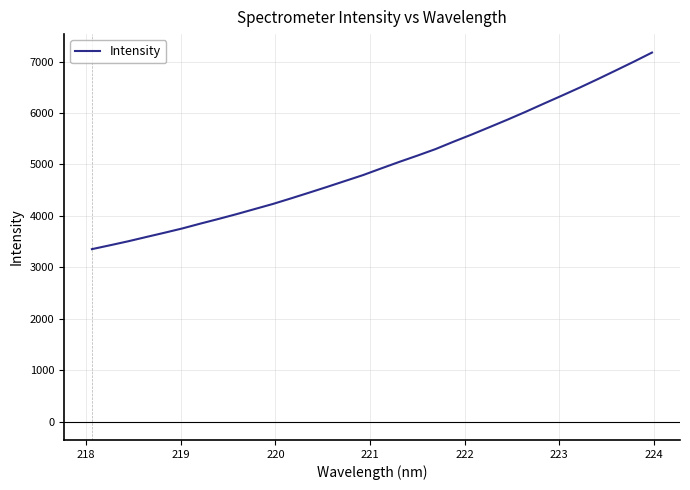

What is the difference between the maximum and minimum values?

3823.0